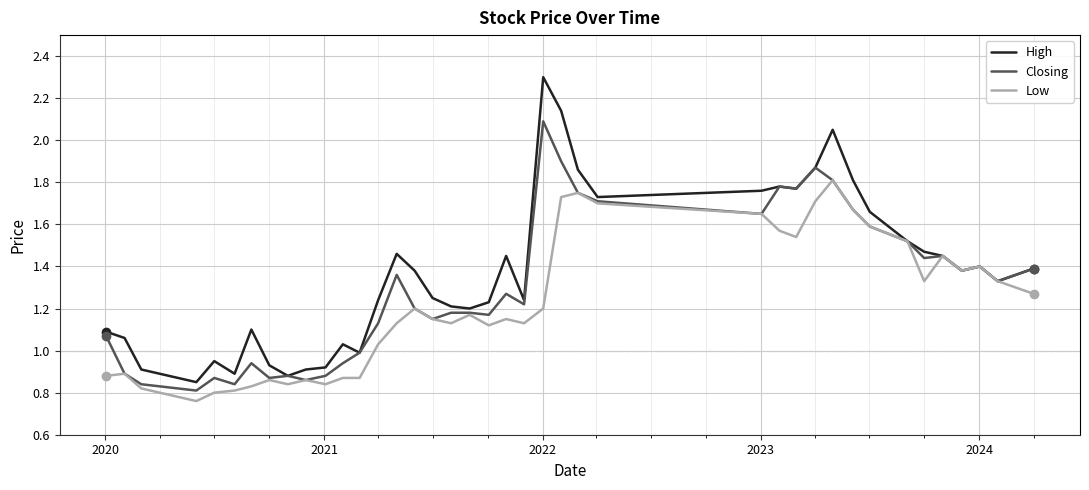

How many lines are shown in the chart?

3